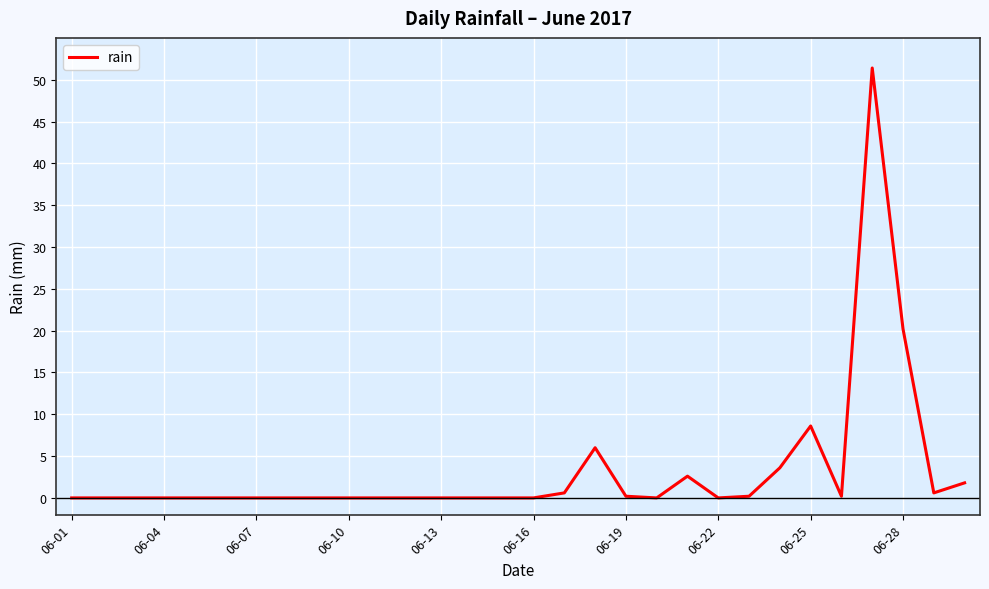

True or false: there are more than 1 points higher than both neighbors.

True